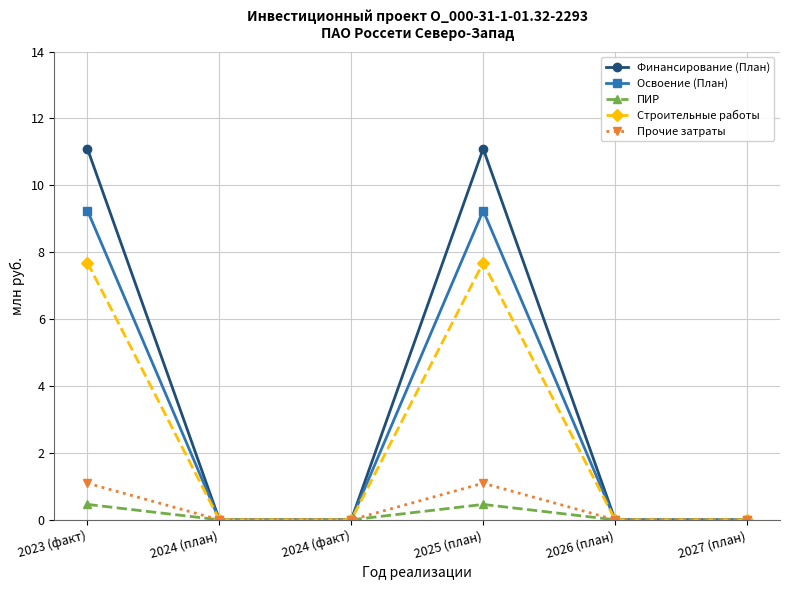

Which series changed the most between 2023 (факт) and 2026 (план)?

Финансирование (План)